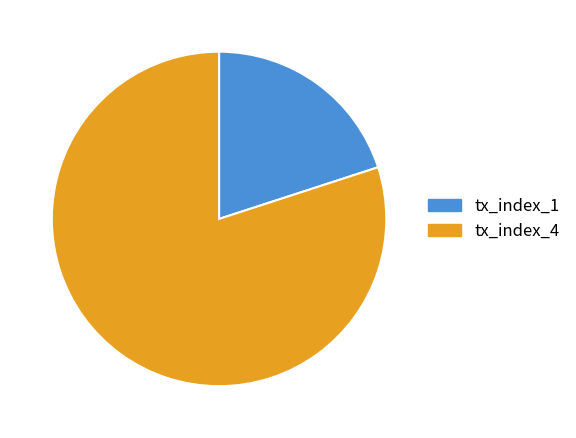

Rank the categories by value from lowest to highest.

tx_index_1, tx_index_4